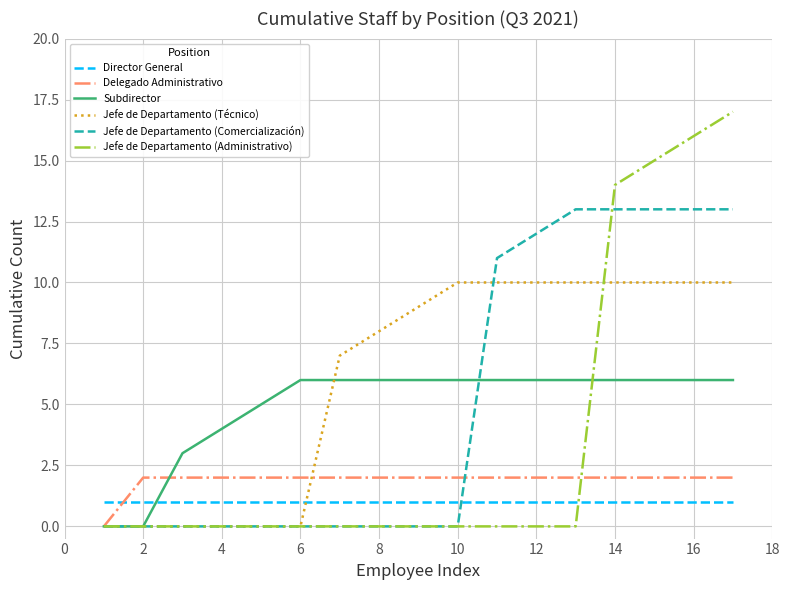

How many distinct data groups are displayed?

6